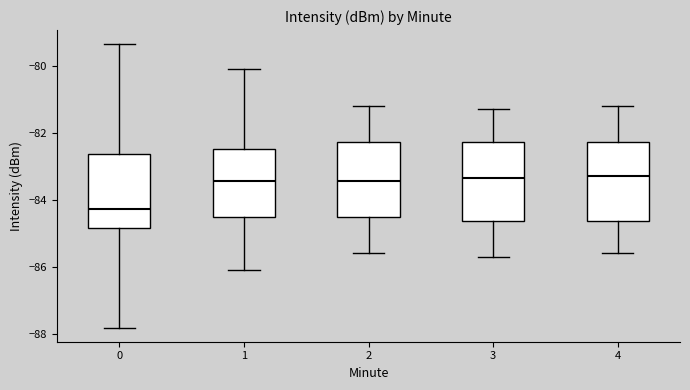

Reading left to right, transcribe this box plot: for each box, give where its median line is, the range the box spans, and where its two whiskers end, as read against the y-axis. The values are not printed on the chart, so give them approximately, as read against the axis.

0: median -84.2, box -84.8 to -82.6, whiskers -87.8 to -79.4
1: median -83.4, box -84.6 to -82.4, whiskers -86.0 to -80.0
2: median -83.4, box -84.6 to -82.2, whiskers -85.6 to -81.2
3: median -83.4, box -84.6 to -82.2, whiskers -85.6 to -81.2
4: median -83.2, box -84.6 to -82.2, whiskers -85.6 to -81.2